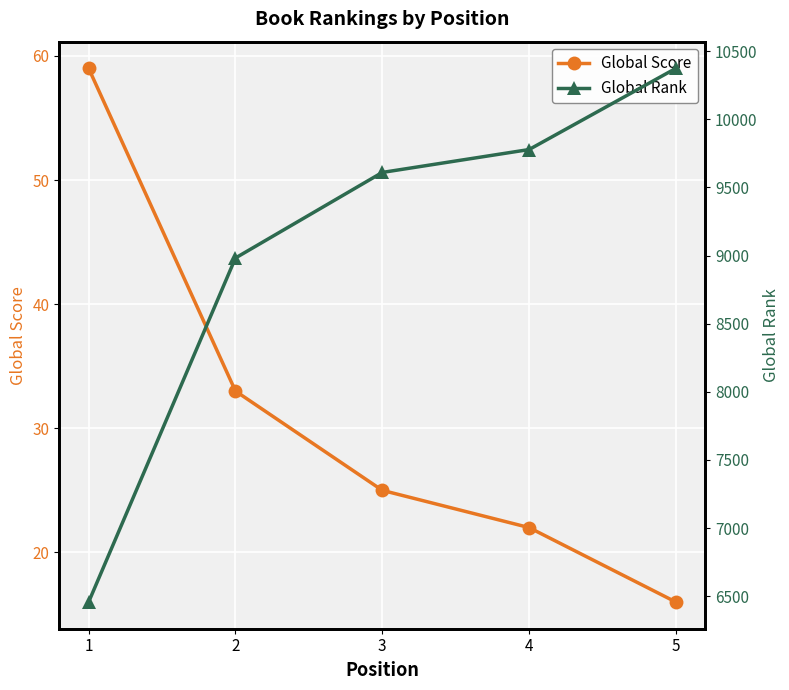

How many data points in Global Score are above 25?

2